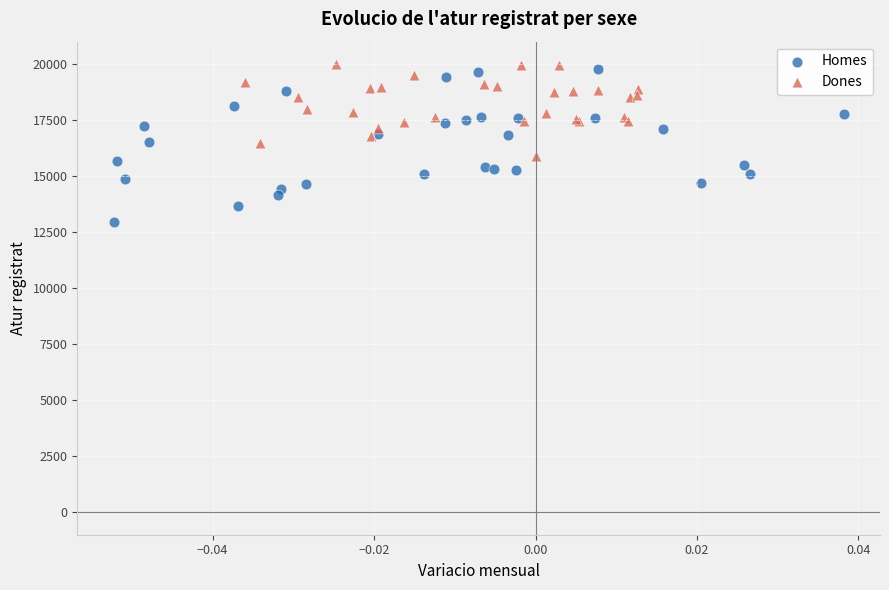

Which series reaches the maximum Y coordinate?

Dones